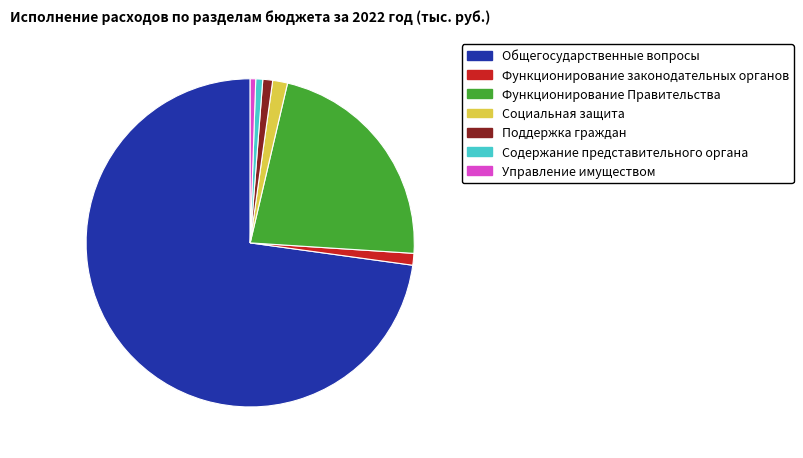

Which has a higher value, Функционирование Правительства or Социальная защита?

Функционирование Правительства